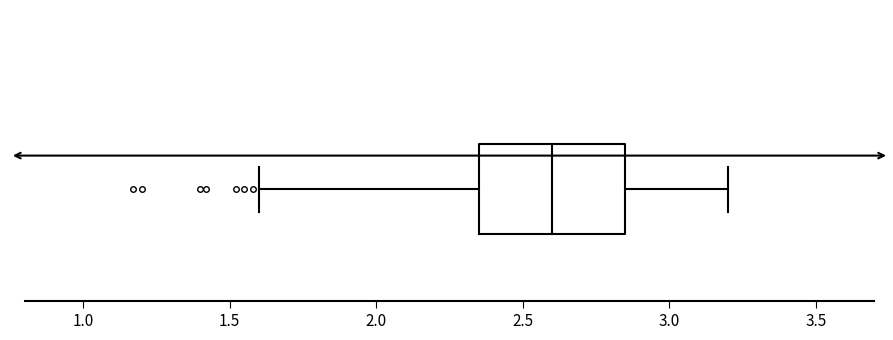

Read this box plot against the x-axis: the position of the median line, the range covered by the box, and the ends of both whiskers. The values are not printed on the chart, so give them approximately, as read against the axis.

median 2.60, box 2.35 to 2.85, whiskers 1.60 to 3.20